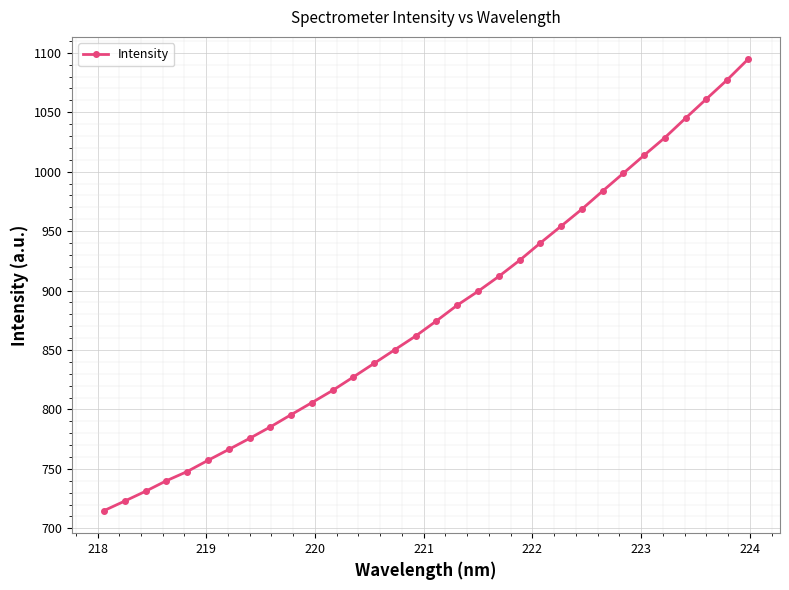

How many data points are less than 874?

16